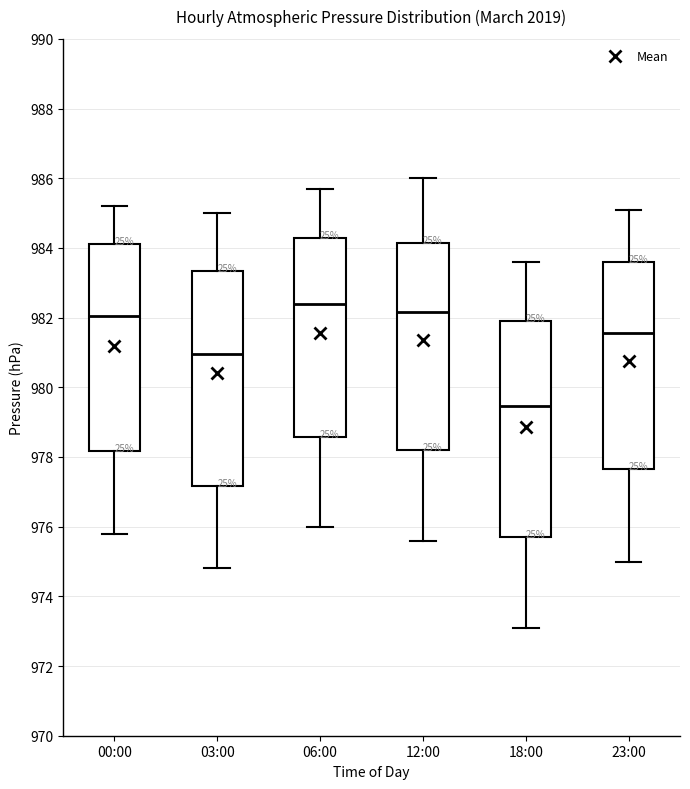

Reading left to right, transcribe this box plot: for each box, give where its median line is, the range the box spans, and where its two whiskers end, as read against the y-axis. The values are not printed on the chart, so give them approximately, as read against the axis.

00:00: median 982.0, box 978.2 to 984.2, whiskers 975.8 to 985.2
03:00: median 981.0, box 977.2 to 983.4, whiskers 974.8 to 985.0
06:00: median 982.4, box 978.6 to 984.2, whiskers 976.0 to 985.8
12:00: median 982.2, box 978.2 to 984.2, whiskers 975.6 to 986.0
18:00: median 979.4, box 975.8 to 982.0, whiskers 973.2 to 983.6
23:00: median 981.6, box 977.6 to 983.6, whiskers 975.0 to 985.2